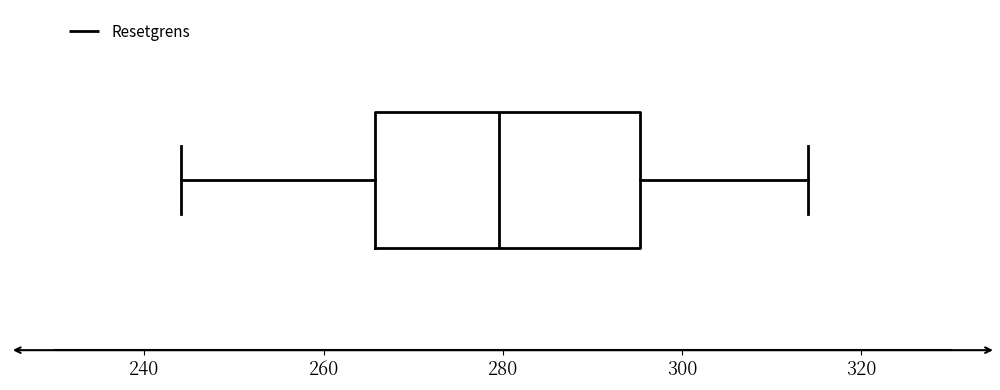

Where does the left whisker of the box end on the x-axis? The values are not printed on the chart, so give them approximately, as read against the axis.

244